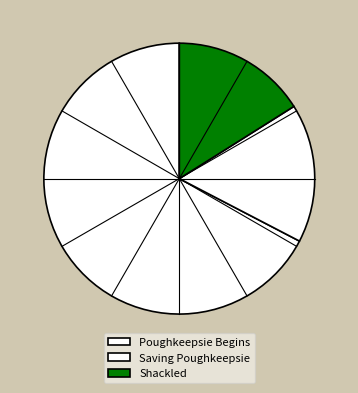

Combined, what portion of the pie is Poughkeepsie Begins and Shackled?

83.4%